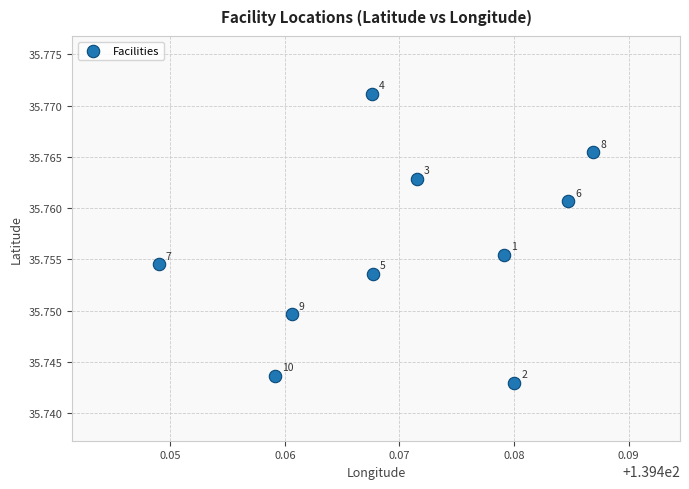

What is the average X value?

139.5